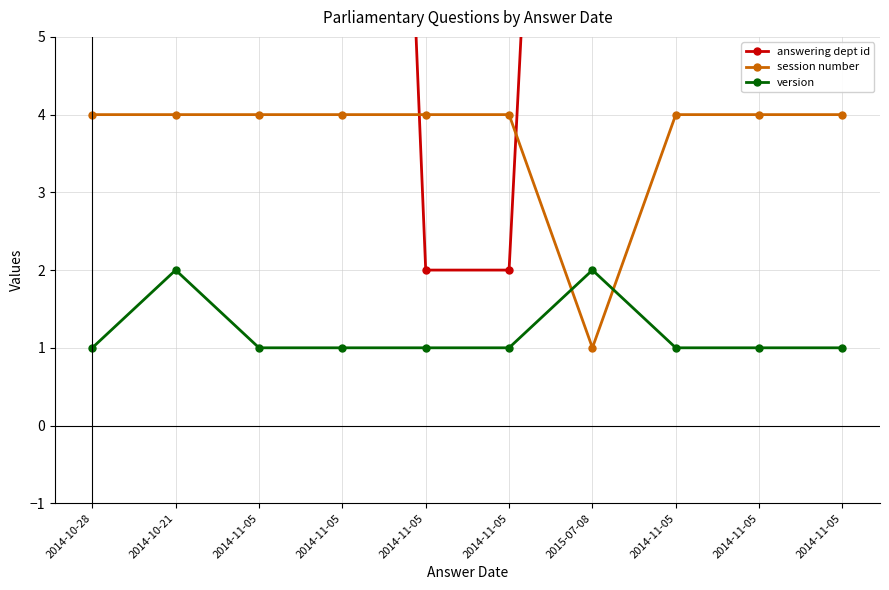

What is the label of the 10th point from the right?

2014-10-28